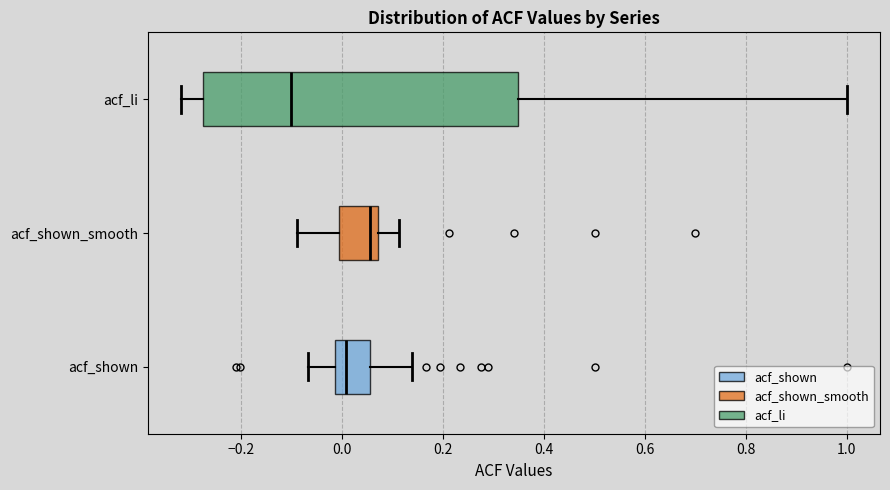

Which box is the widest, from its left edge to its right edge?

acf_li